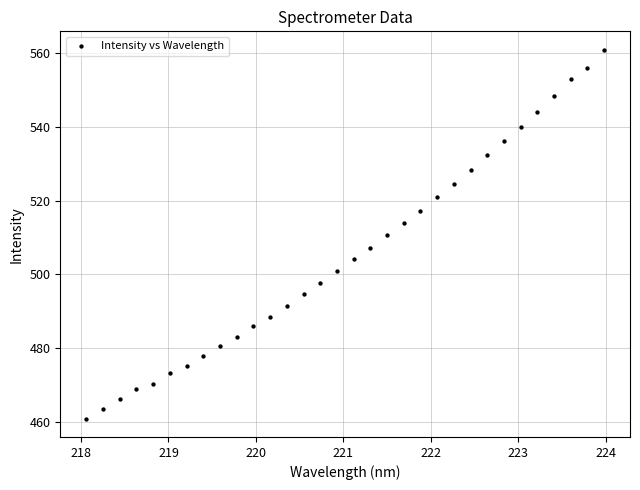

What is the range of X values (max minus min)?

5.9